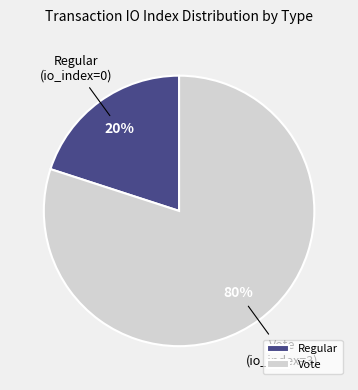

What is the largest slice in the pie chart?

Vote